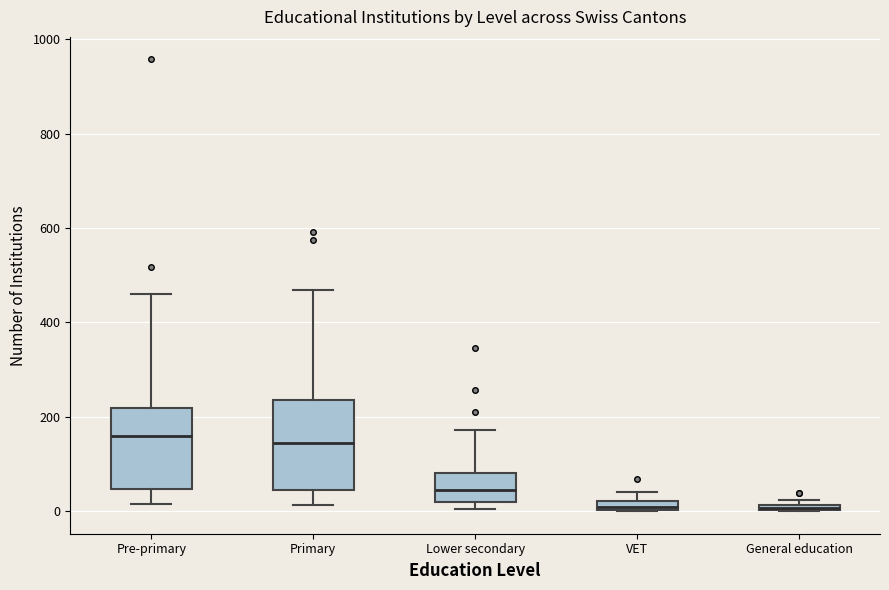

Where is the lower edge of the box for VET on the y-axis? The values are not printed on the chart, so give them approximately, as read against the axis.

0